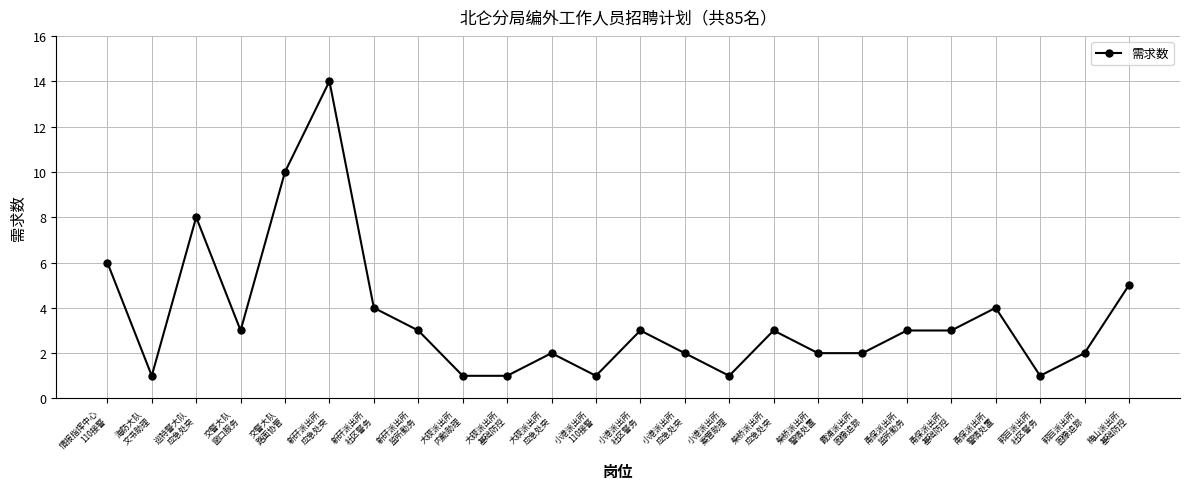

The chart shows a value of 3 at 小港派出所
社区警务. True or false?

True